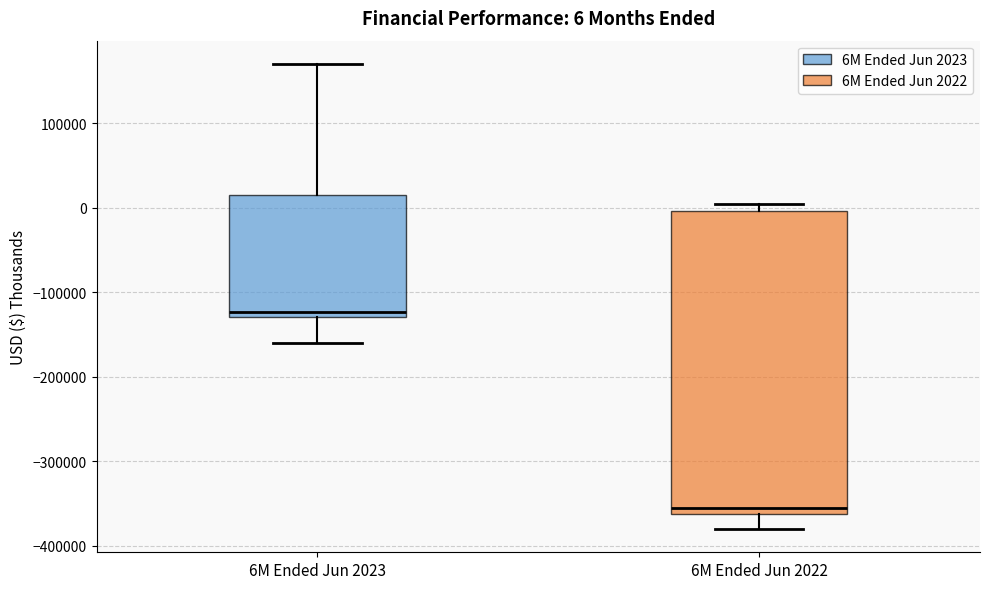

Comparing the boxes themselves (not the whiskers), which one is the tallest?

6M Ended Jun 2022